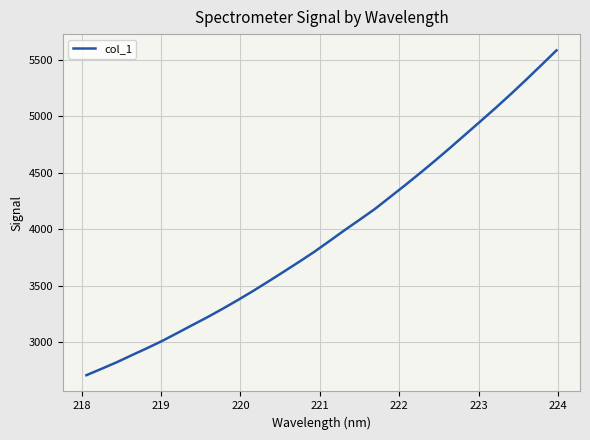

What is the minimum value shown in the chart?

2709.8